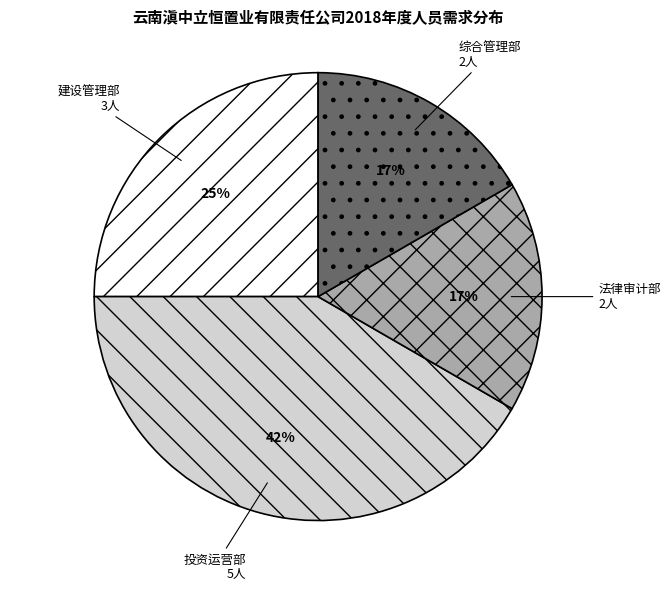

What percentage is the 法律审计部 slice, to the nearest percent?

17%